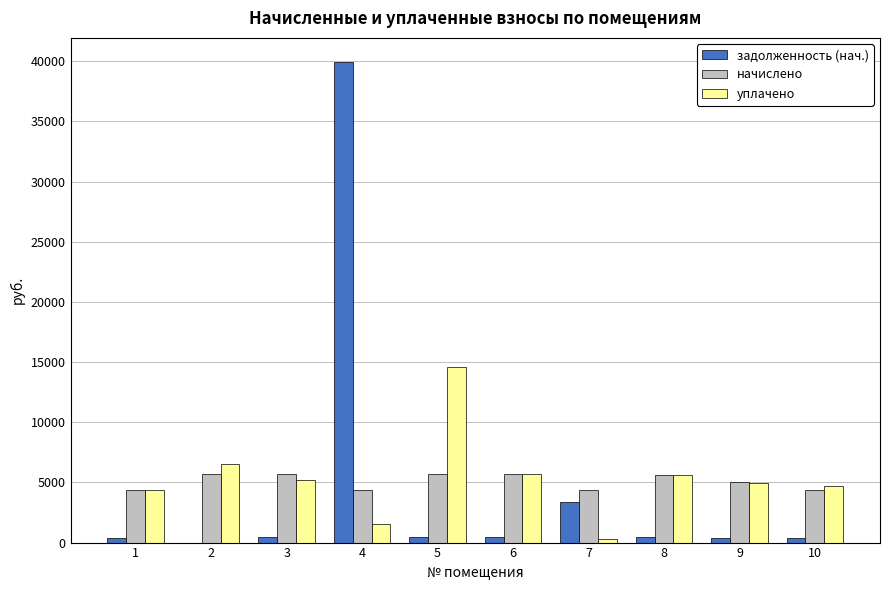

Count the number of data series in this chart.

3